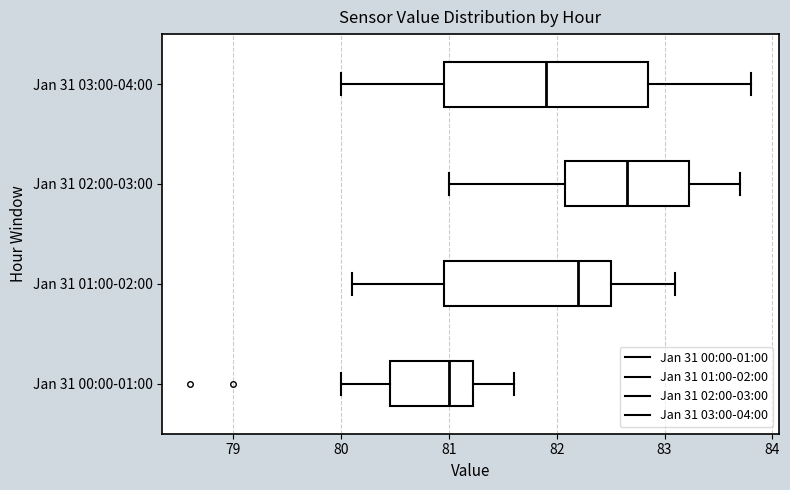

Which box has the furthest to the right median line?

Jan 31 02:00-03:00